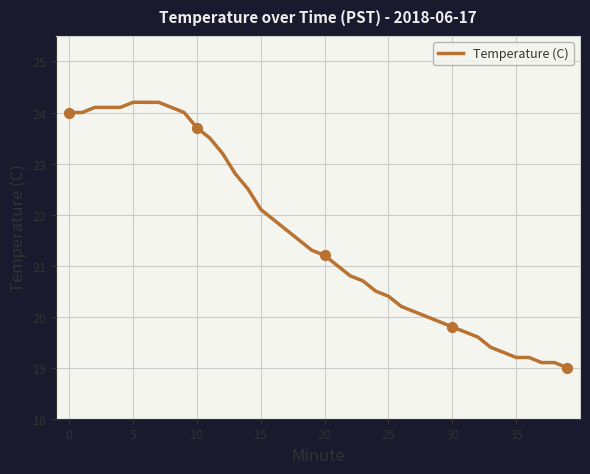

What is the difference between the maximum and minimum values?

5.2